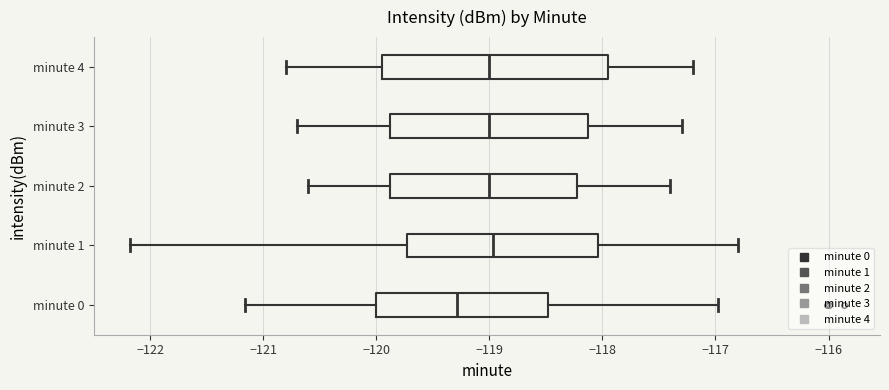

Which box's median line is the furthest to the left?

minute 0